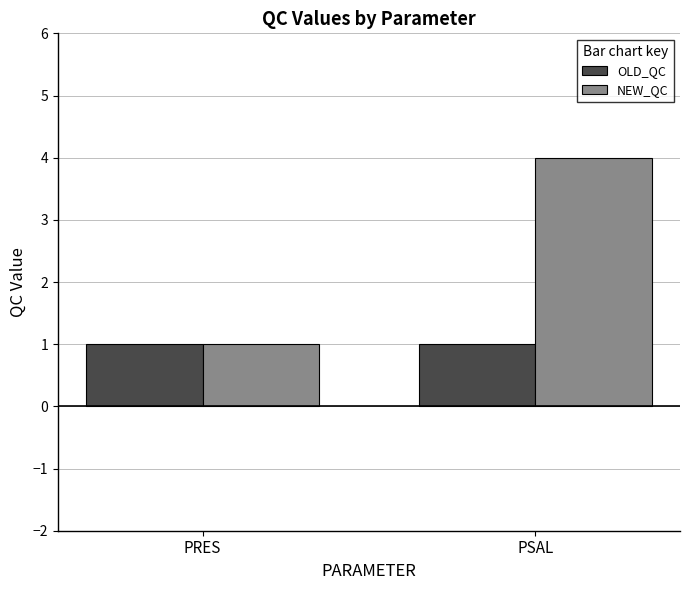

Is it true that OLD_QC equals 0 at PSAL?

False